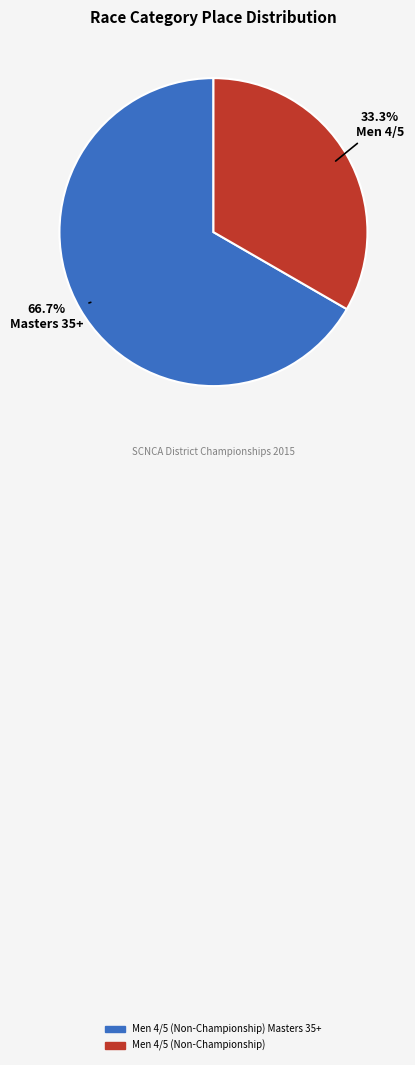

Is there any slice that represents more than half of the pie?

Yes